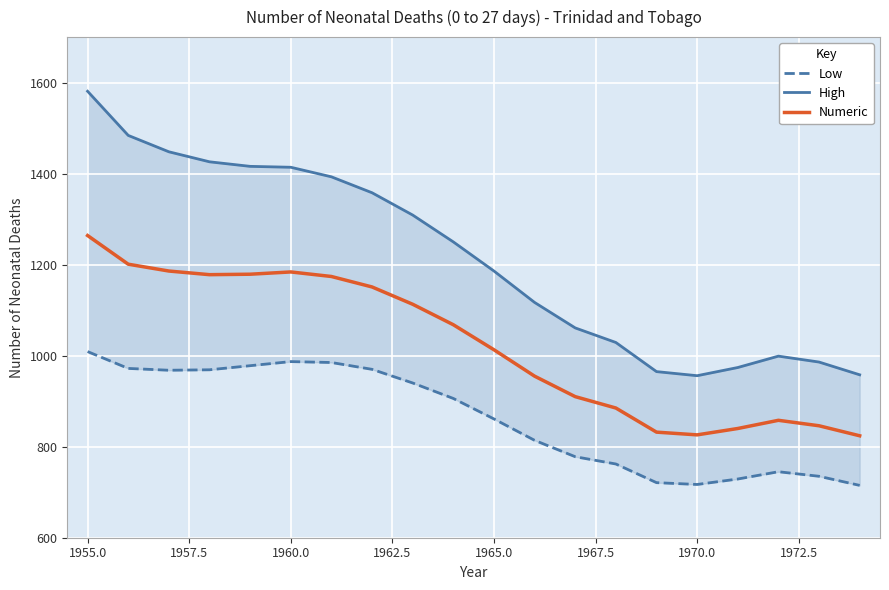

What are all the series names shown in the legend?

Low, High, Numeric